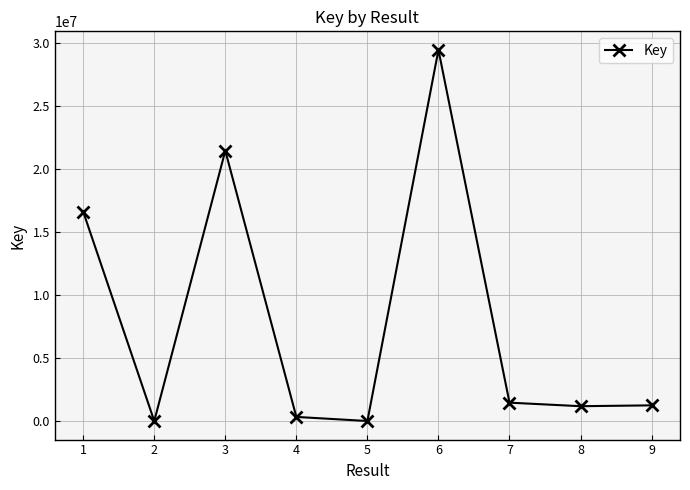

At which category does the data reach its first local valley?

2